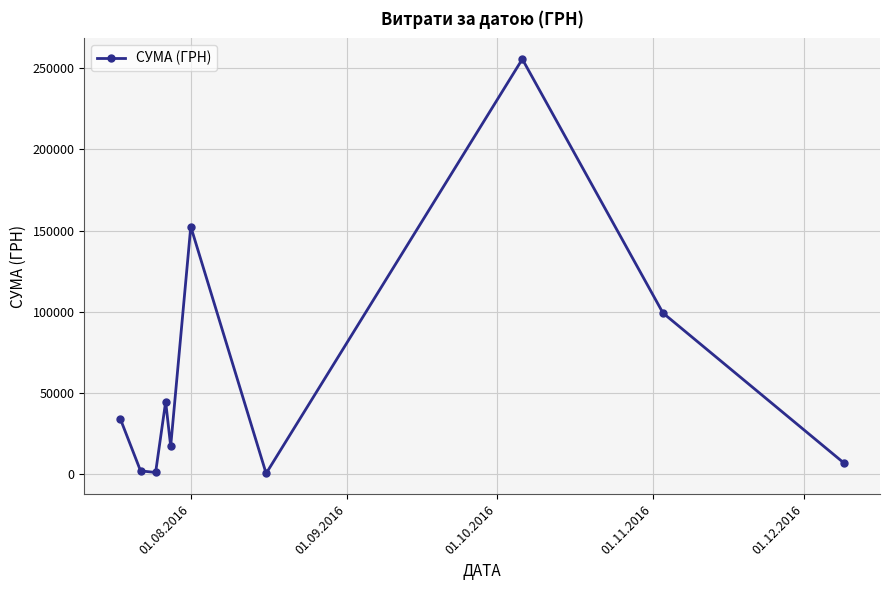

What is the difference between the maximum and minimum values?

254950.2